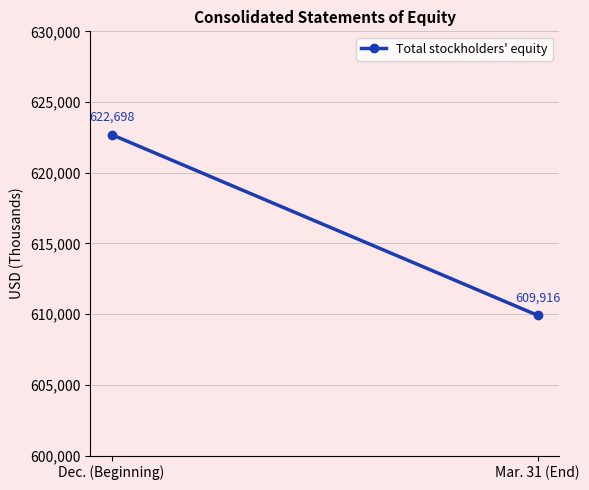

Which has a higher value, Dec. (Beginning) or Mar. 31 (End)?

Dec. (Beginning)